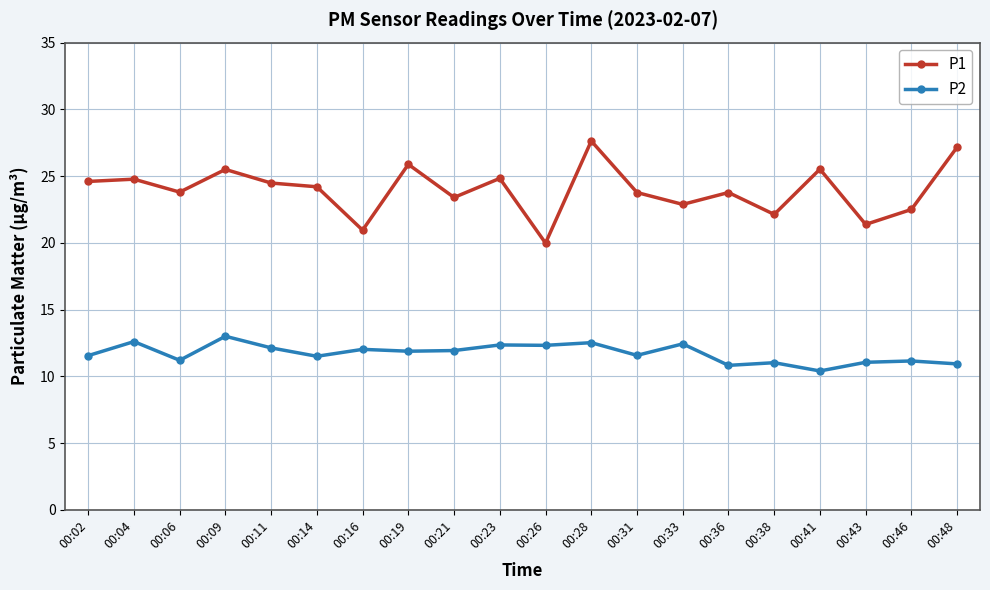

Rank the series at 00:02 from lowest to highest value.

P2, P1